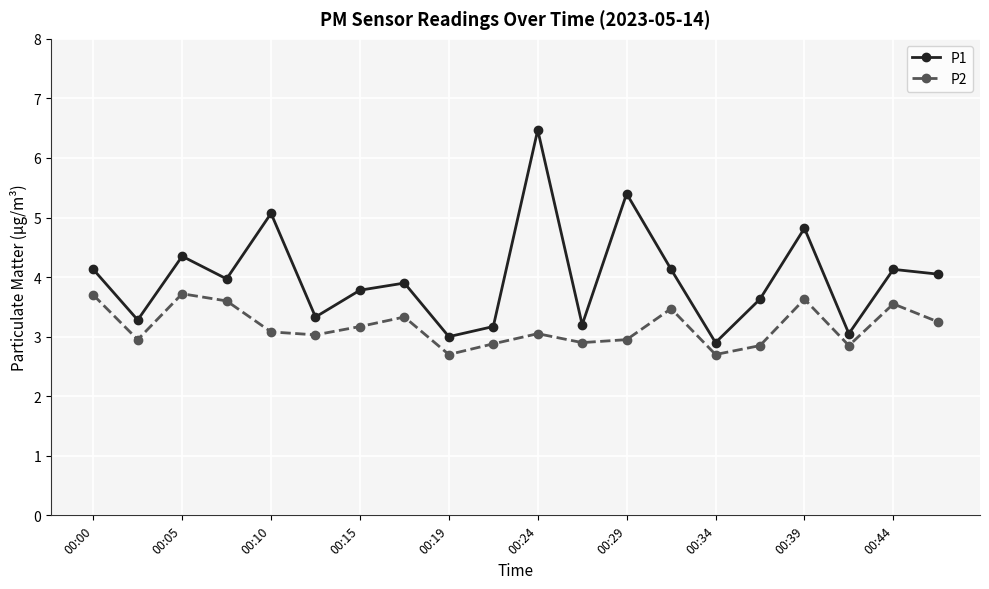

What is the value of the P1 point at the 14th from the left?

4.1